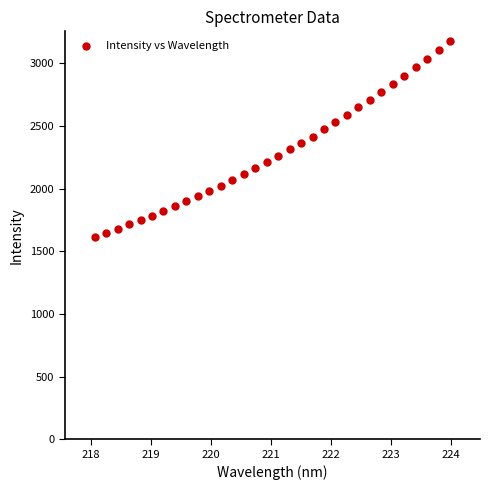

What is the range of Y values (max minus min)?

1560.1